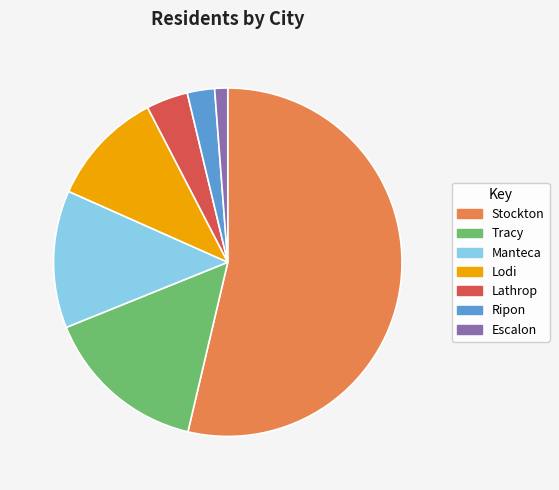

Do Manteca and Lathrop together represent more than half of the pie?

No